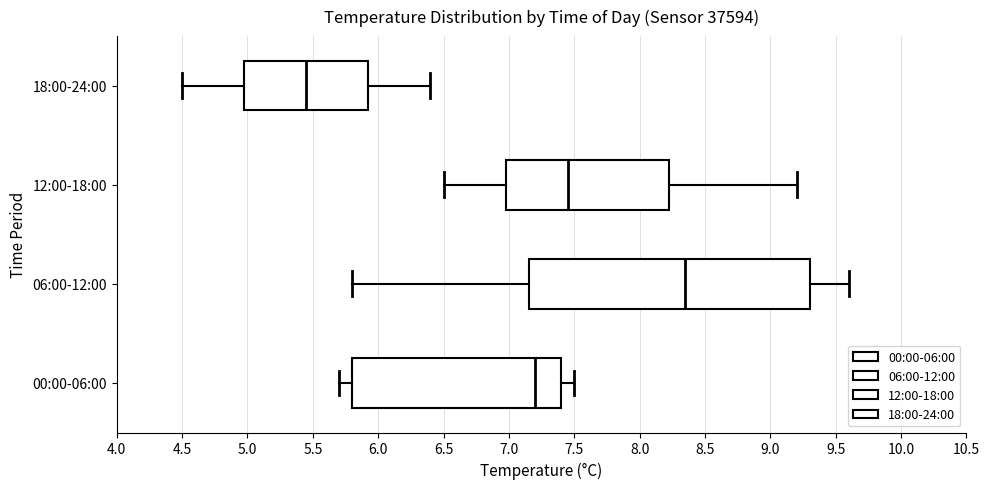

Reading bottom to top, read every box against the x-axis: the position of its median line, the range the box covers, and the ends of its whiskers. The values are not printed on the chart, so give them approximately, as read against the axis.

00:00-06:00: median 7.20, box 5.80 to 7.40, whiskers 5.70 to 7.50
06:00-12:00: median 8.35, box 7.15 to 9.30, whiskers 5.80 to 9.60
12:00-18:00: median 7.45, box 7.00 to 8.25, whiskers 6.50 to 9.20
18:00-24:00: median 5.45, box 5.00 to 5.95, whiskers 4.50 to 6.40